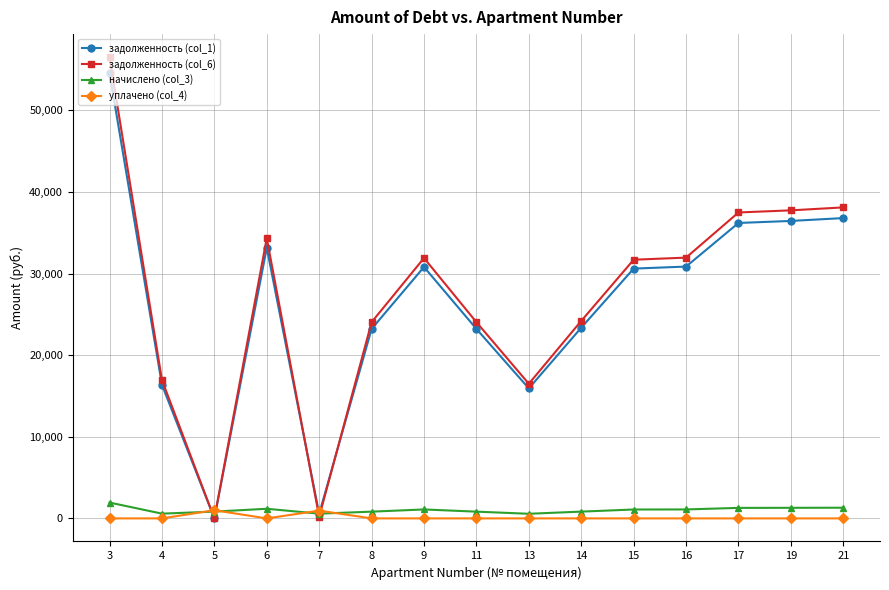

What is the difference between the second highest and second lowest values in the уплачено (col_4) series?

950.0